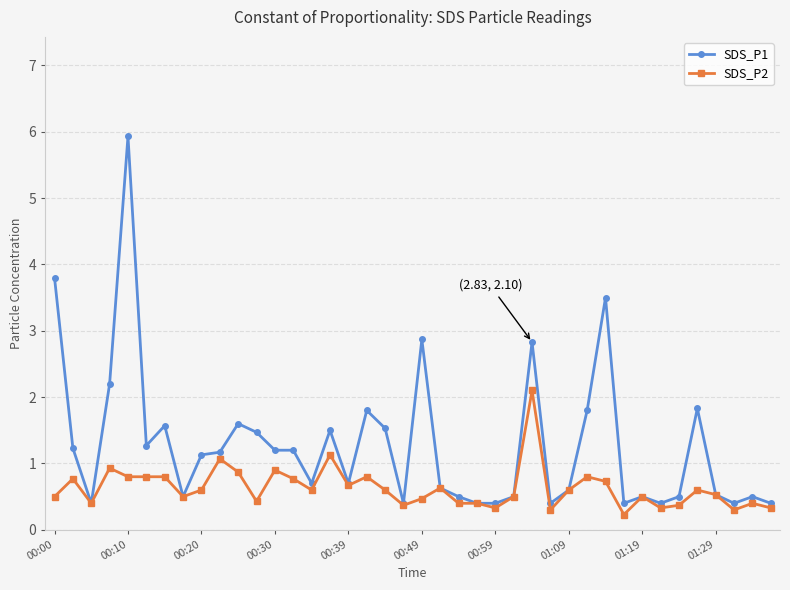

What is the value of the SDS_P2 point at the 10th from the left?

1.1